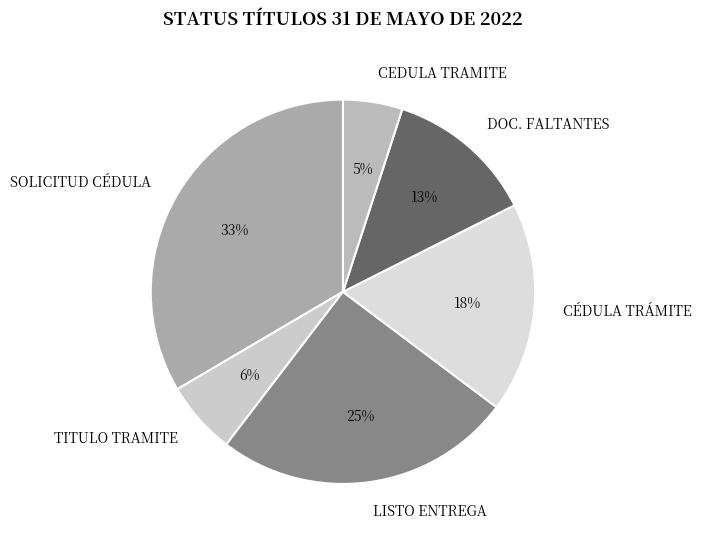

To the nearest percent, what is the combined percentage of LISTO ENTREGA and TITULO TRAMITE?

31%